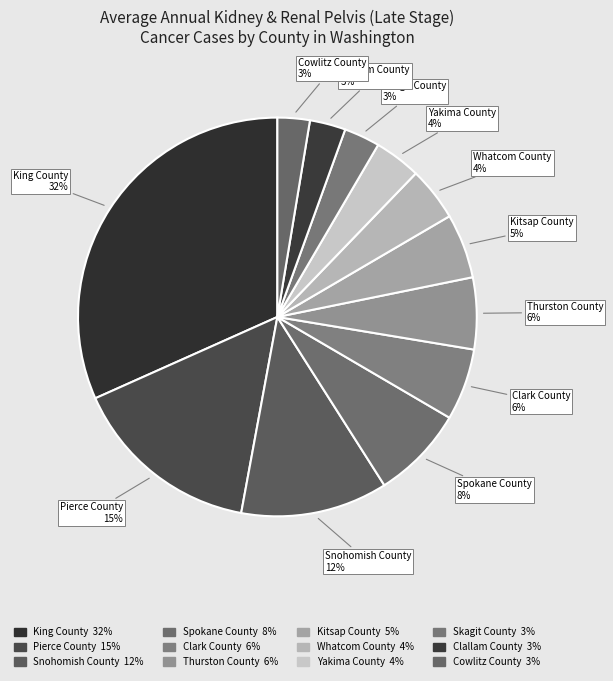

Which slice is the largest?

King County